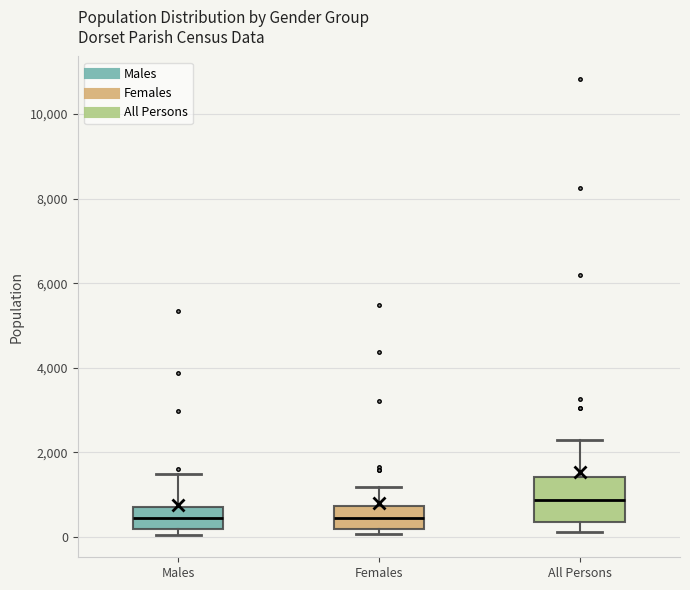

Reading left to right, read every box against the y-axis: the position of its median line, the range the box covers, and the ends of its whiskers. The values are not printed on the chart, so give them approximately, as read against the axis.

Males: median 400, box 200 to 800, whiskers 0 to 1400
Females: median 400, box 200 to 800, whiskers 0 to 1200
All Persons: median 800, box 400 to 1400, whiskers 200 to 2200